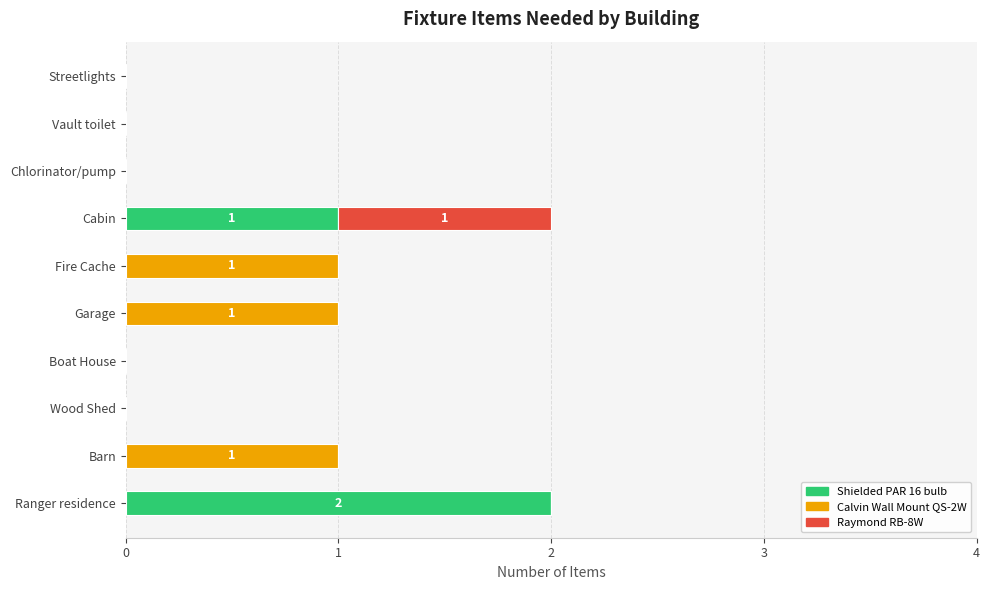

How many Shielded PAR 16 bulb values are between 0 and 1?

9